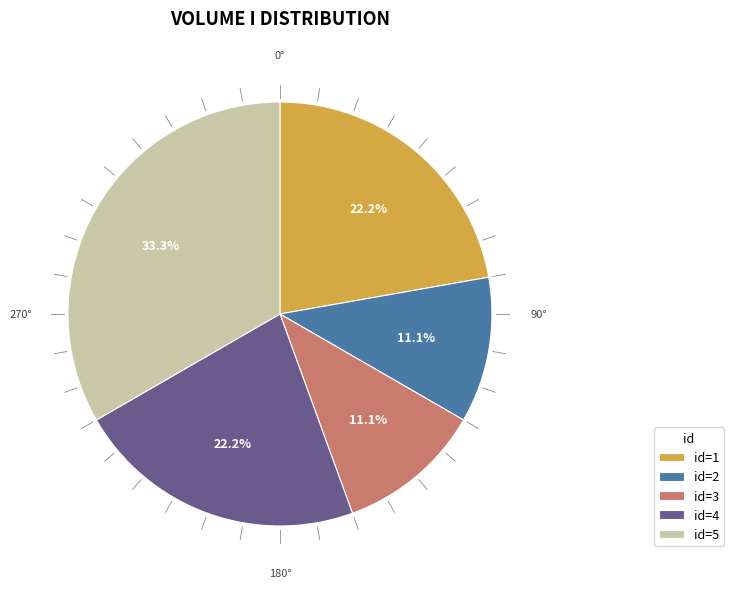

How many segments does this pie chart have?

5